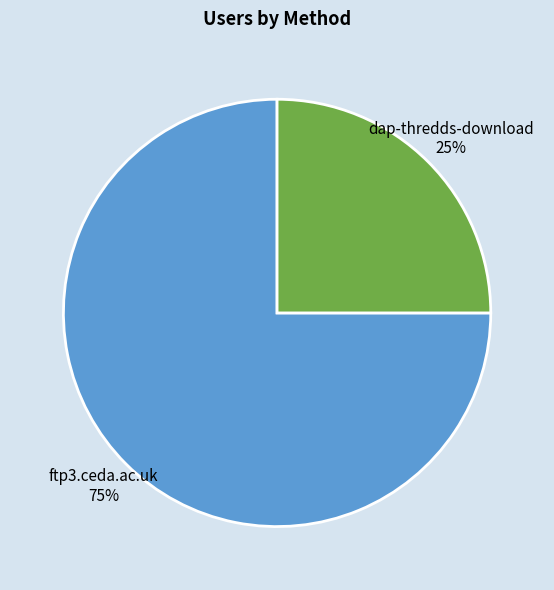

To the nearest percent, what is the difference between the largest and smallest slice percentages?

50%